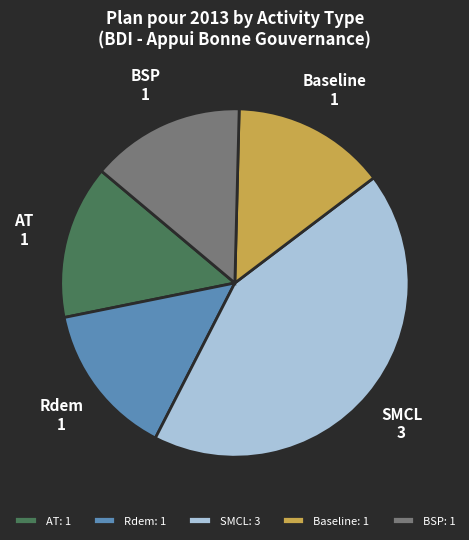

Which has a higher value, BSP or SMCL?

SMCL